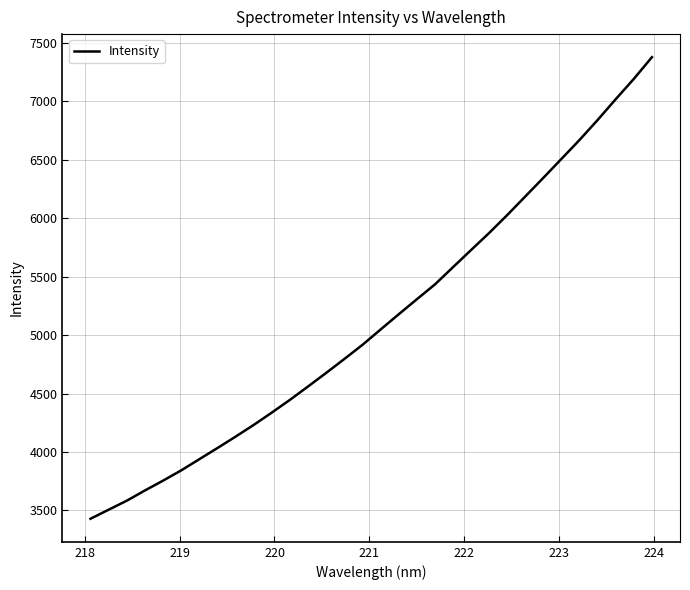

What is the minimum value shown in the chart?

3427.7